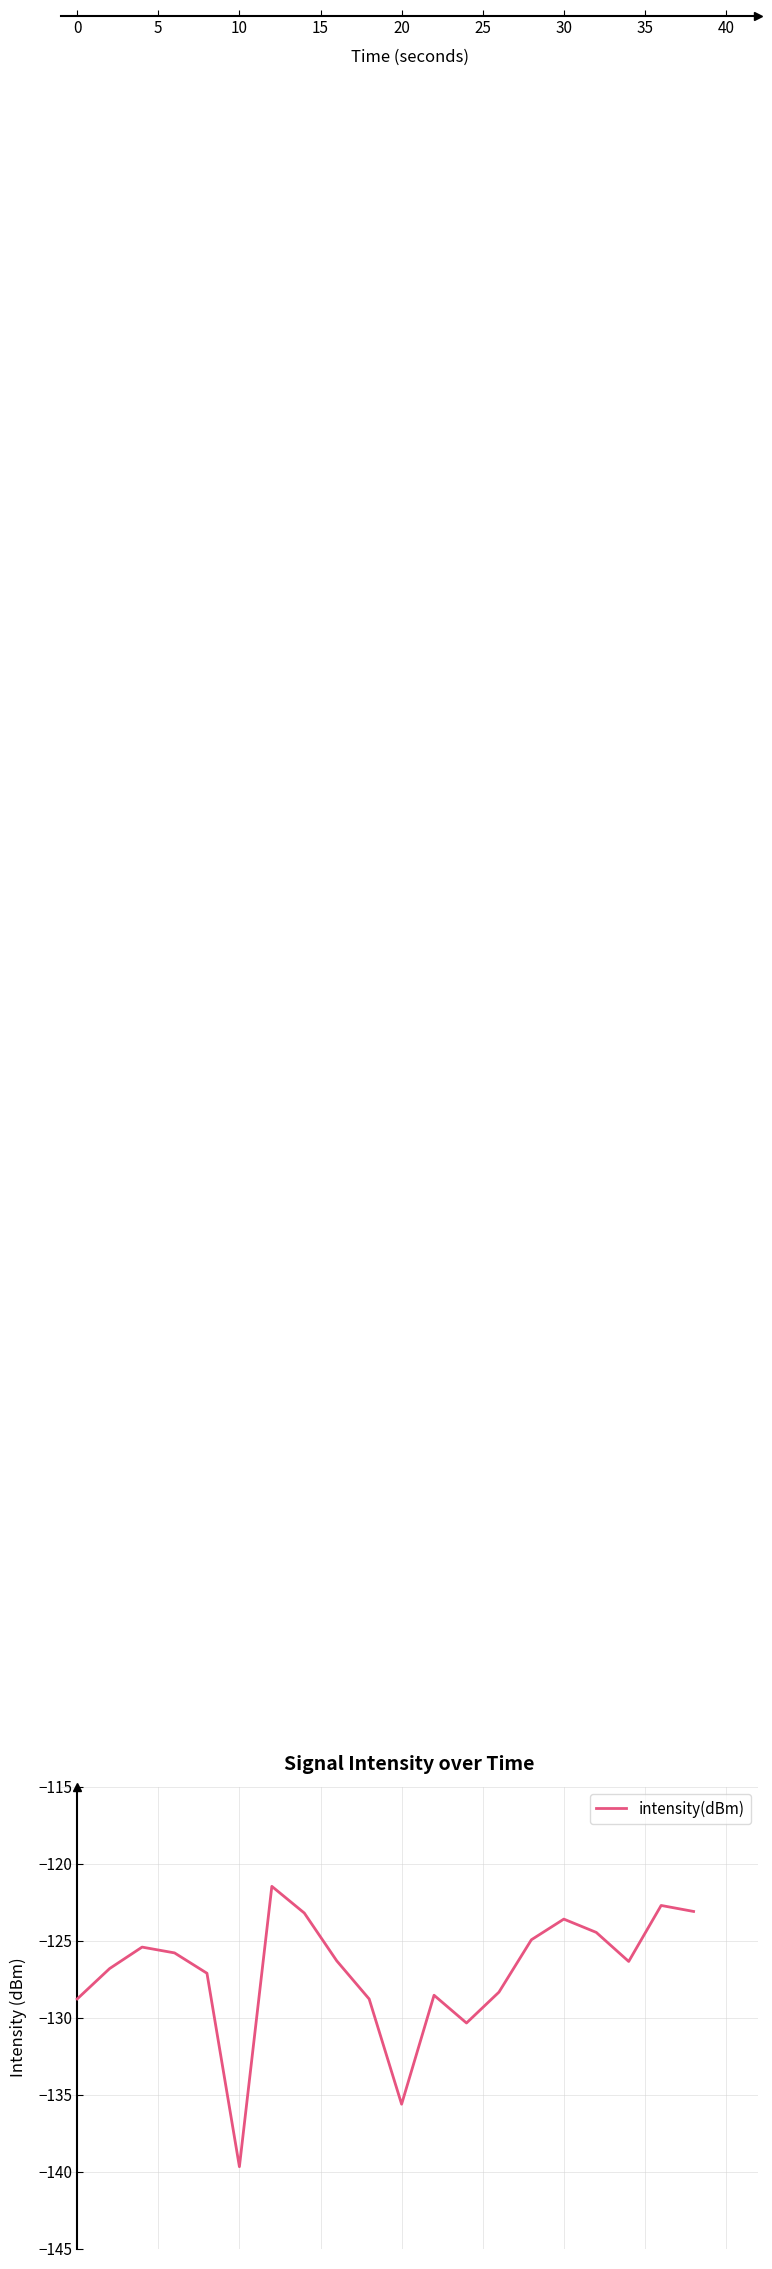

What is the greatest value displayed?

-121.5